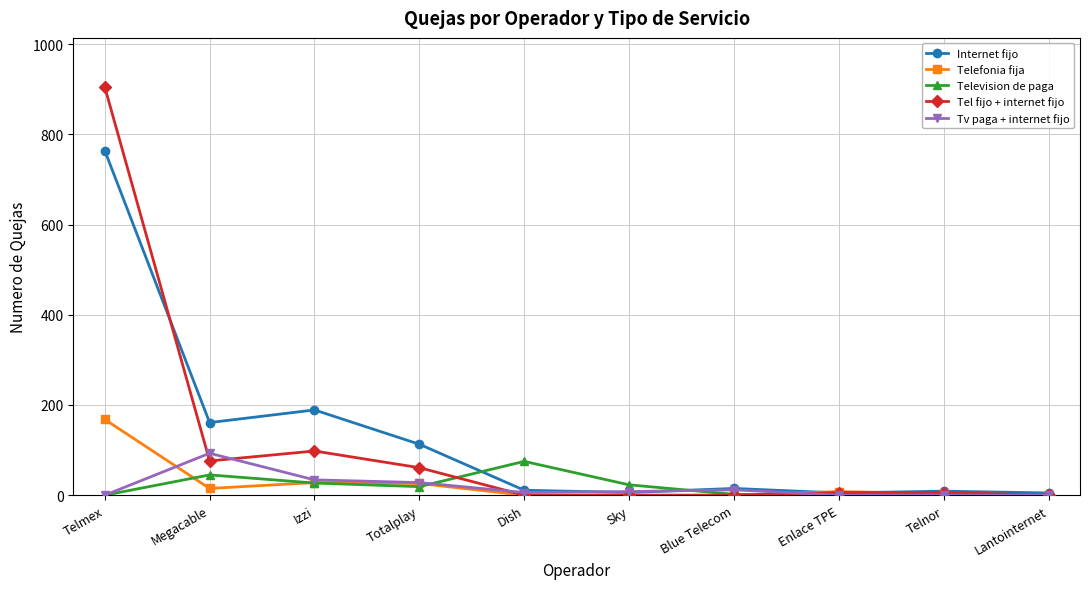

What is the difference between the maximum and minimum values in the Television de paga series?

75